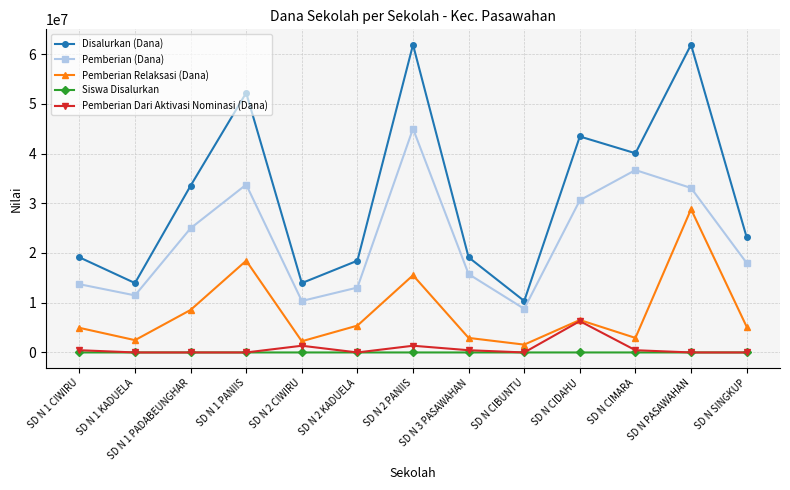

What is the maximum value shown in the chart?

61875000